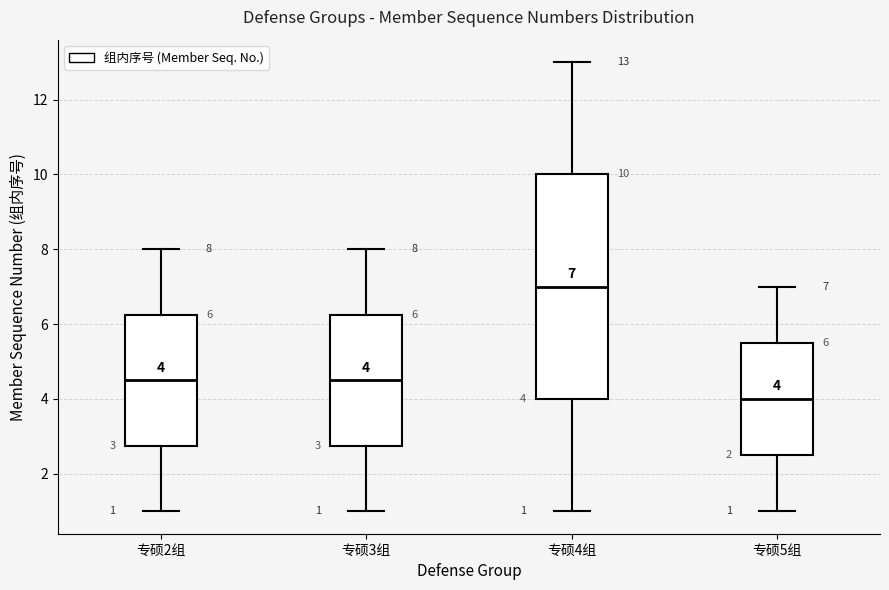

Which box's median line is the lowest?

专硕5组